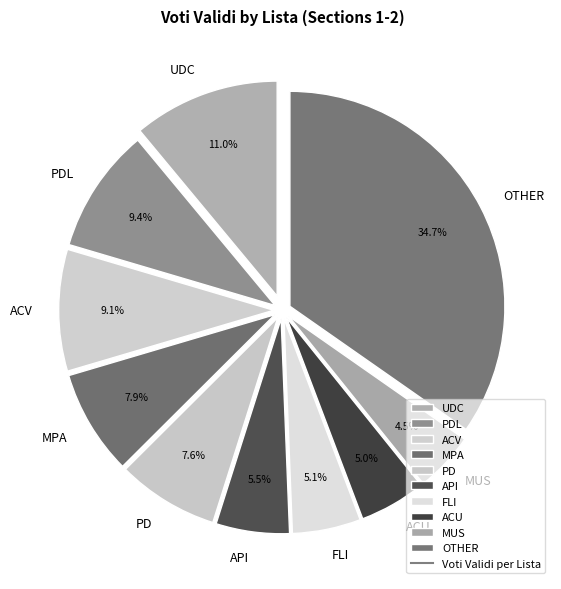

What portion of the pie excludes API?

94.5%